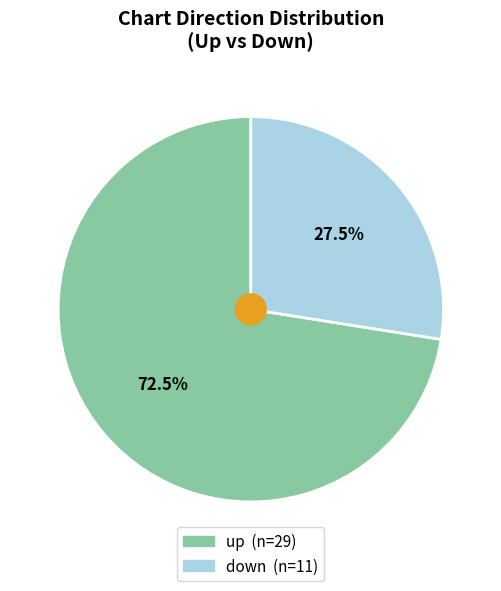

Does up account for over 50% of the chart?

Yes